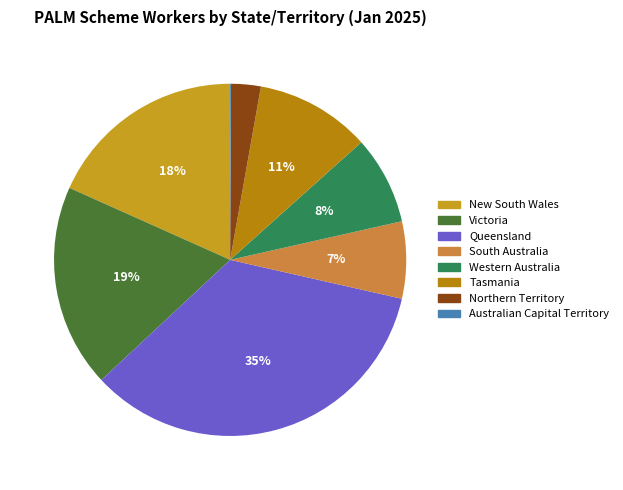

Which slice is the smallest?

Australian Capital Territory